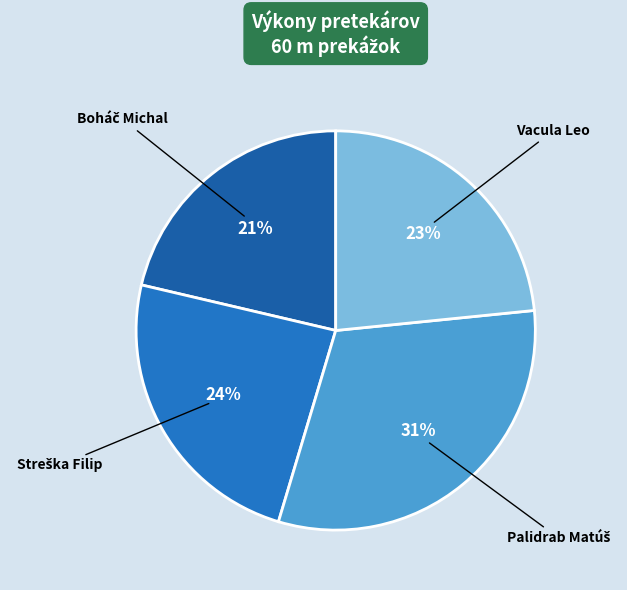

To the nearest percent, what is the average slice percentage?

25%